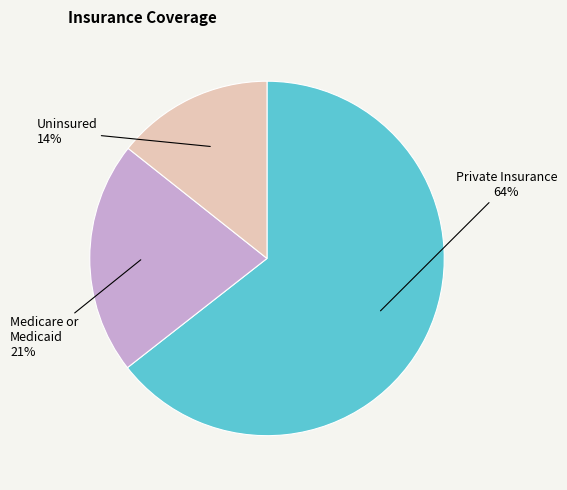

Is there a majority slice in this chart?

Yes